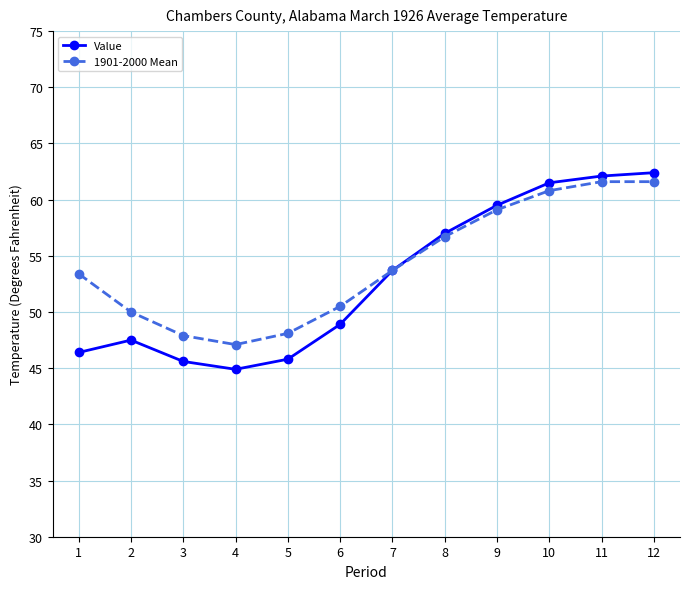

True or false: Value has a value of 40.2 at 12.

False